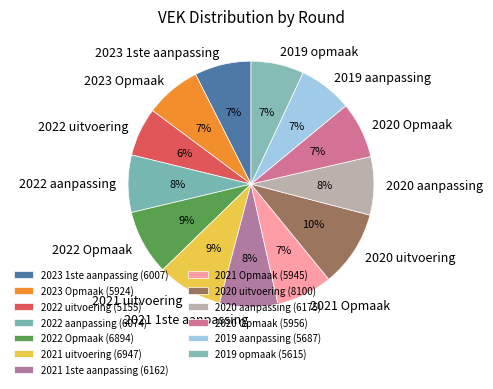

To the nearest percent, what portion does 2020 Opmaak represent?

7%